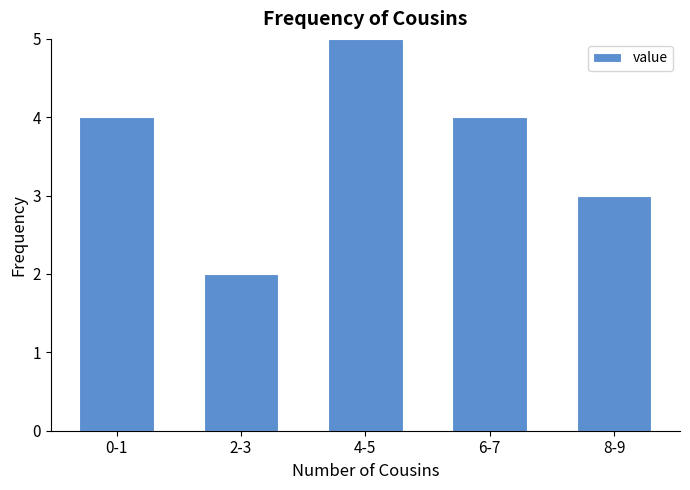

Reading left to right, transcribe all the data shown in this chart.

4	2	5	4	3